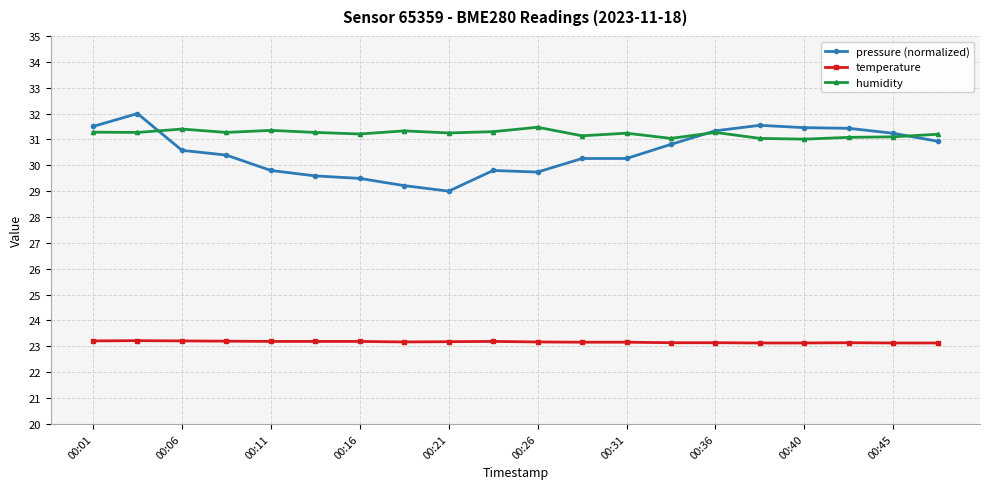

True or false: humidity and temperature intersect in this chart.

False